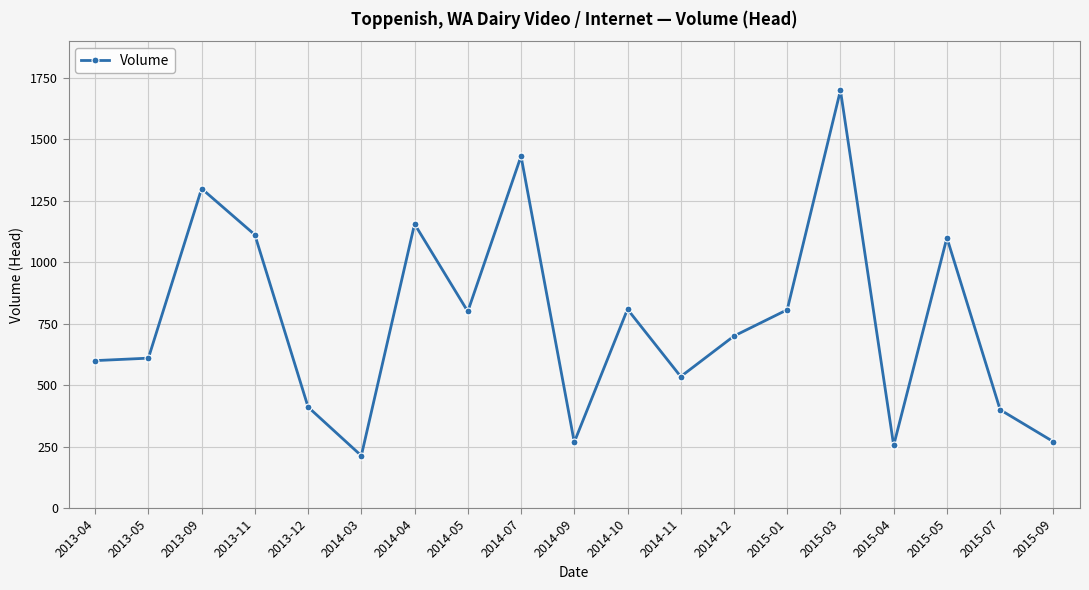

What is the minimum value shown in the chart?

213